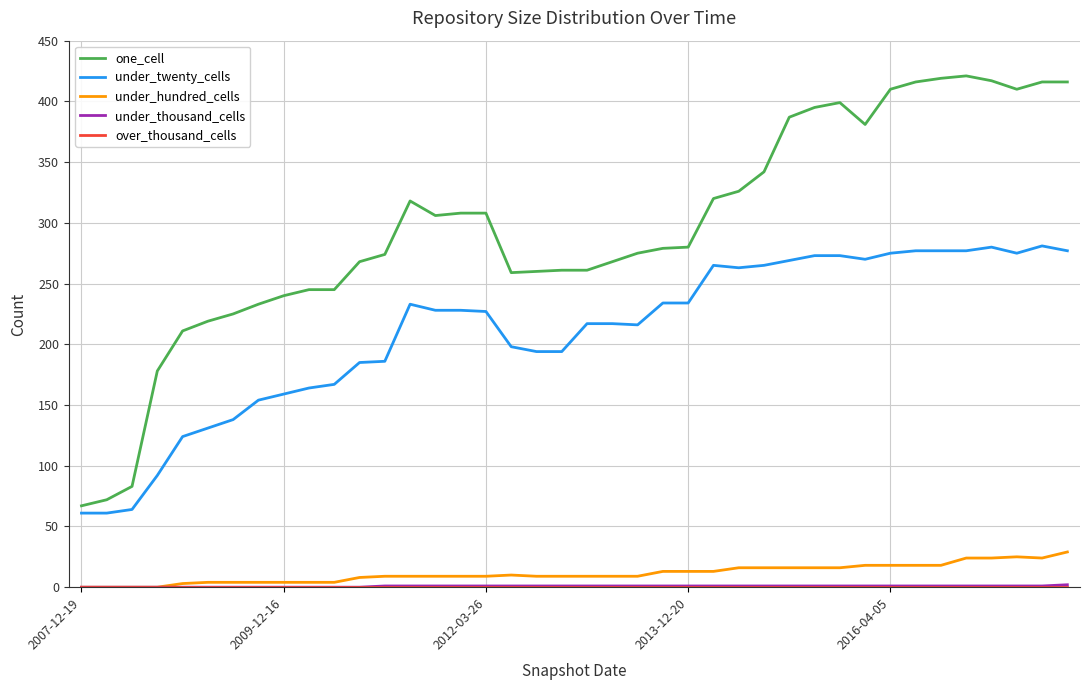

What is the greatest value displayed?

421